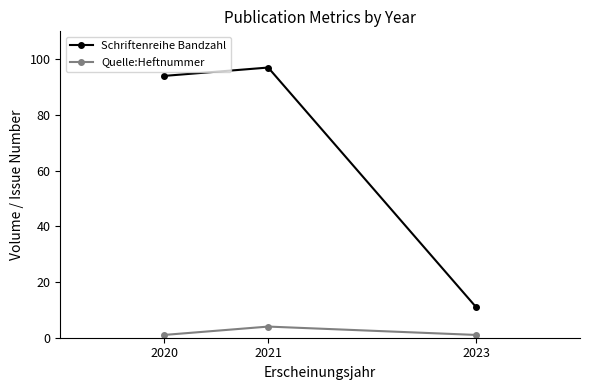

Which series has the widest spread of values?

Schriftenreihe Bandzahl